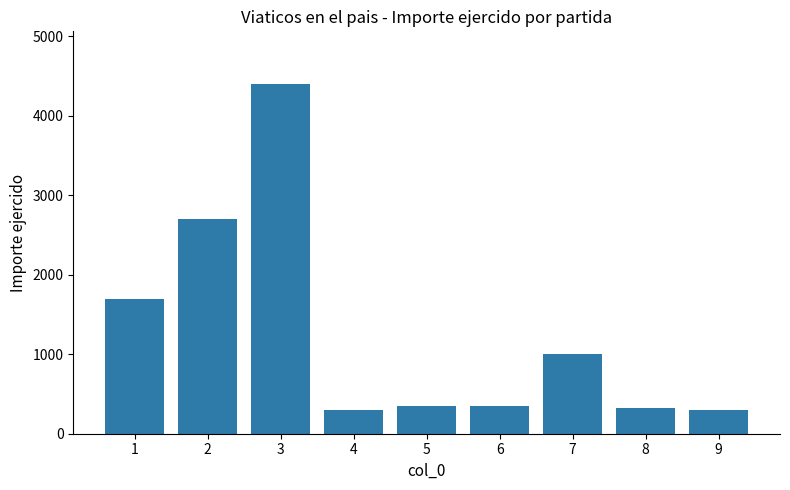

What is the sum of all values?

11415